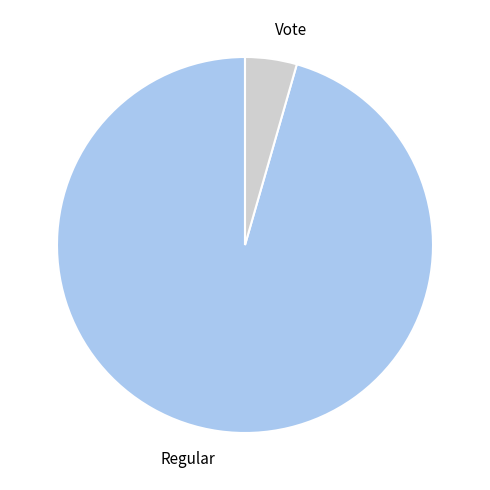

The Regular slice represents 86% of the pie. True or false?

False